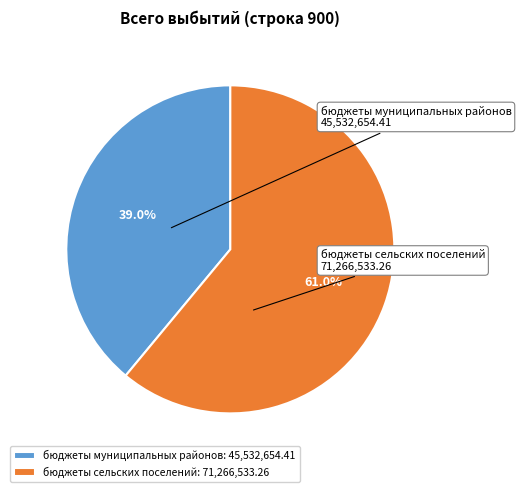

Is it true that бюджеты сельских поселений is 70% of the pie?

False